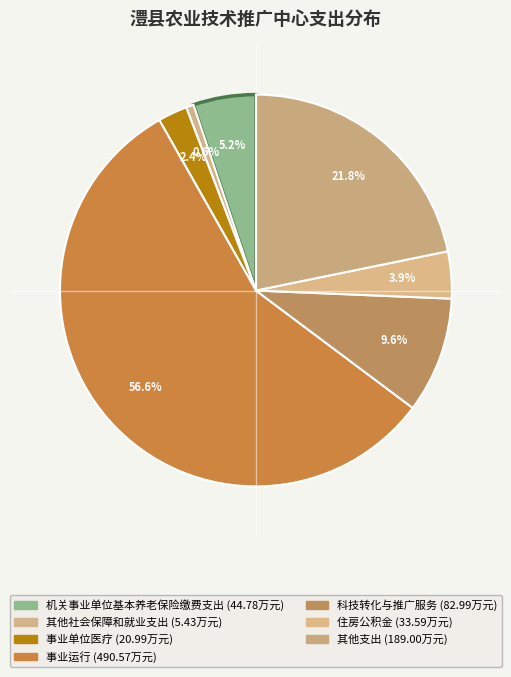

Combined, what portion of the pie is 机关事业单位基本养老保险缴费支出 and 事业单位医疗?

7.6%